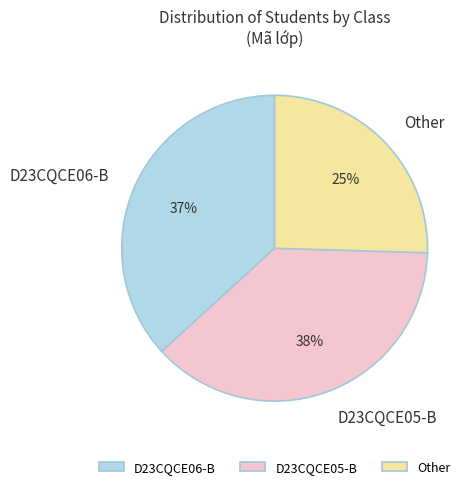

Does D23CQCE06-B represent more than half of the total?

No